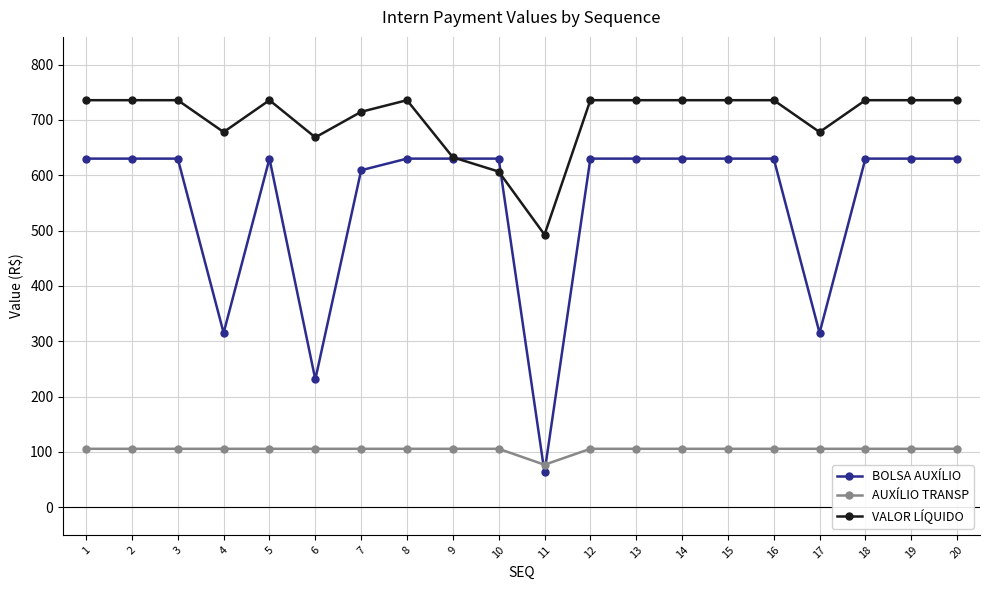

How many intersections are there between VALOR LÍQUIDO and BOLSA AUXÍLIO?

2